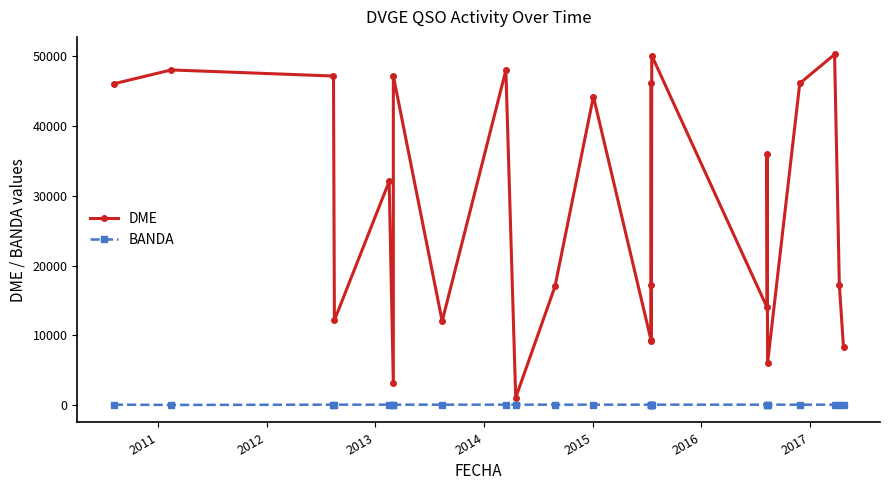

The value of DME at 14 is 2907. True or false?

False